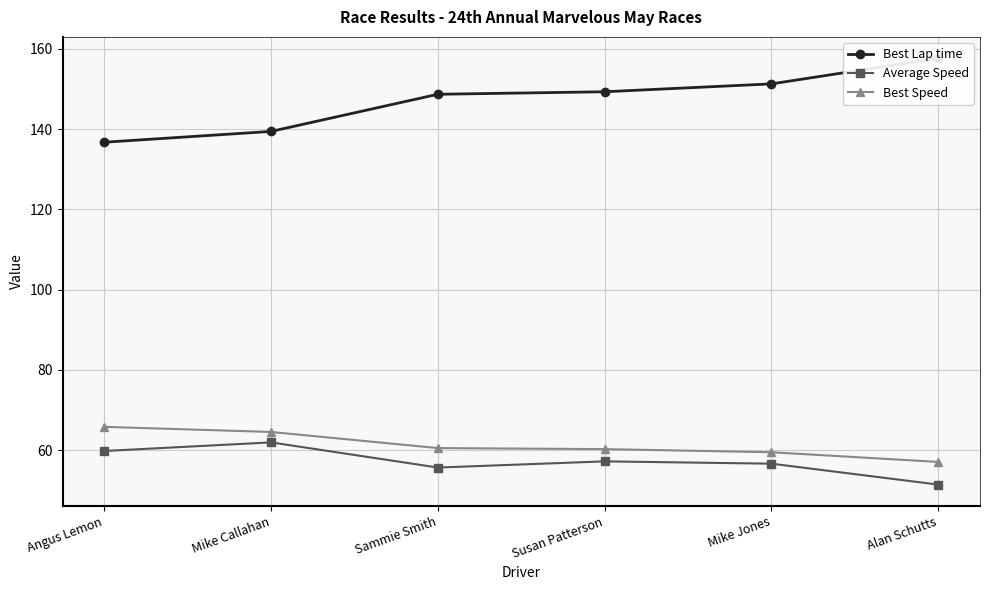

Is it true that Average Speed equals 91.8 at Mike Callahan?

False